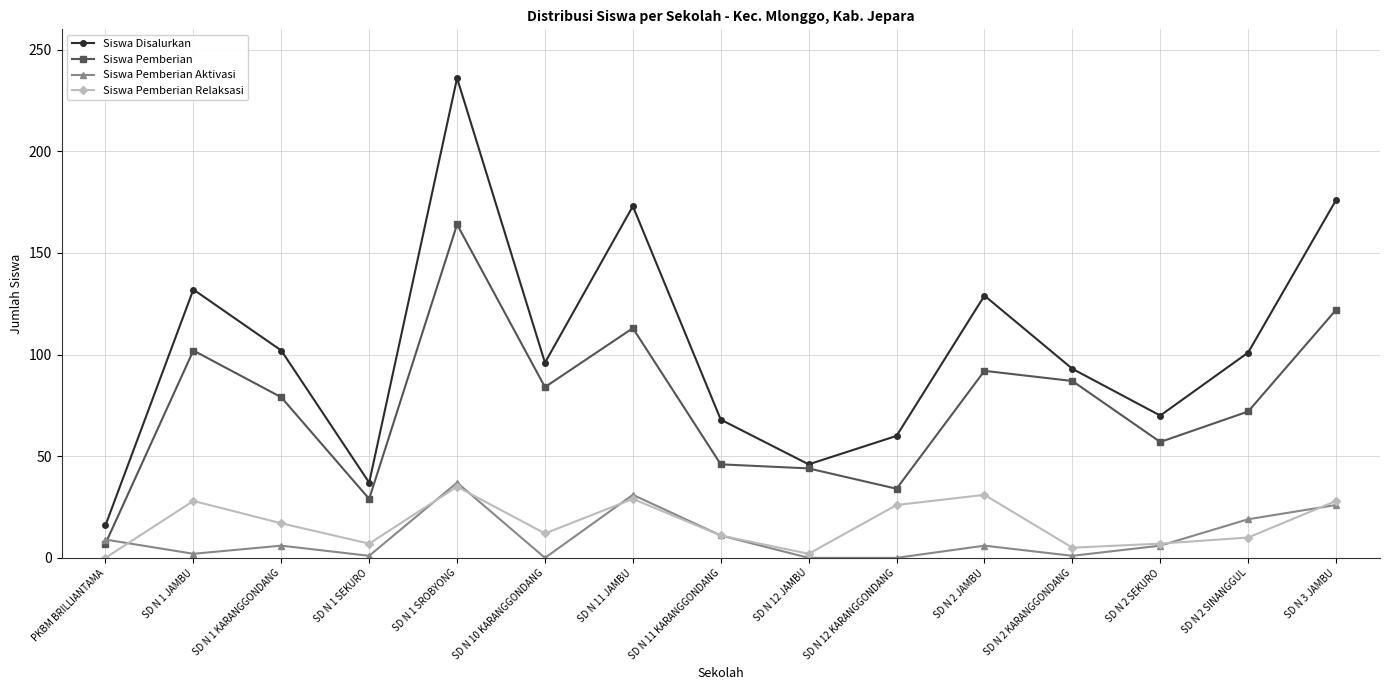

At which category does Siswa Pemberian Relaksasi reach its first local valley?

SD N 1 SEKURO